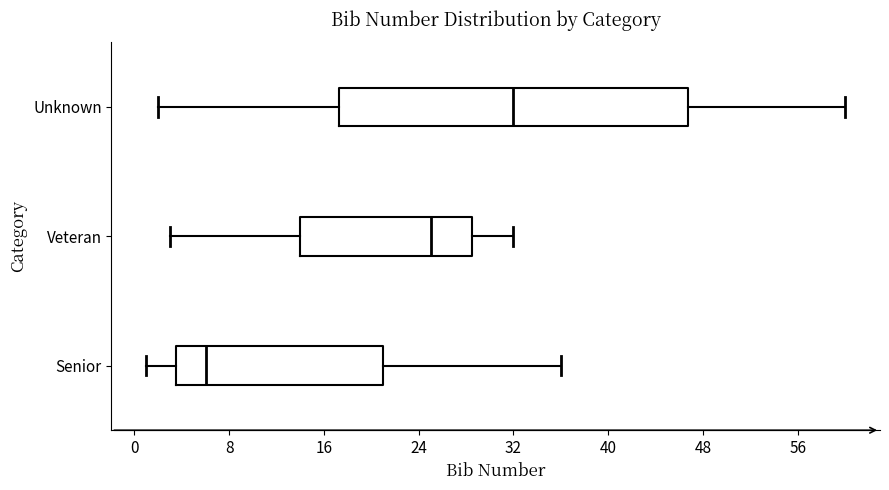

Reading bottom to top, transcribe this box plot: for each box, give where its median line is, the range the box spans, and where its two whiskers end, as read against the x-axis. The values are not printed on the chart, so give them approximately, as read against the axis.

Senior: median 6, box 4 to 21, whiskers 1 to 36
Veteran: median 25, box 14 to 29, whiskers 3 to 32
Unknown: median 32, box 17 to 47, whiskers 2 to 60